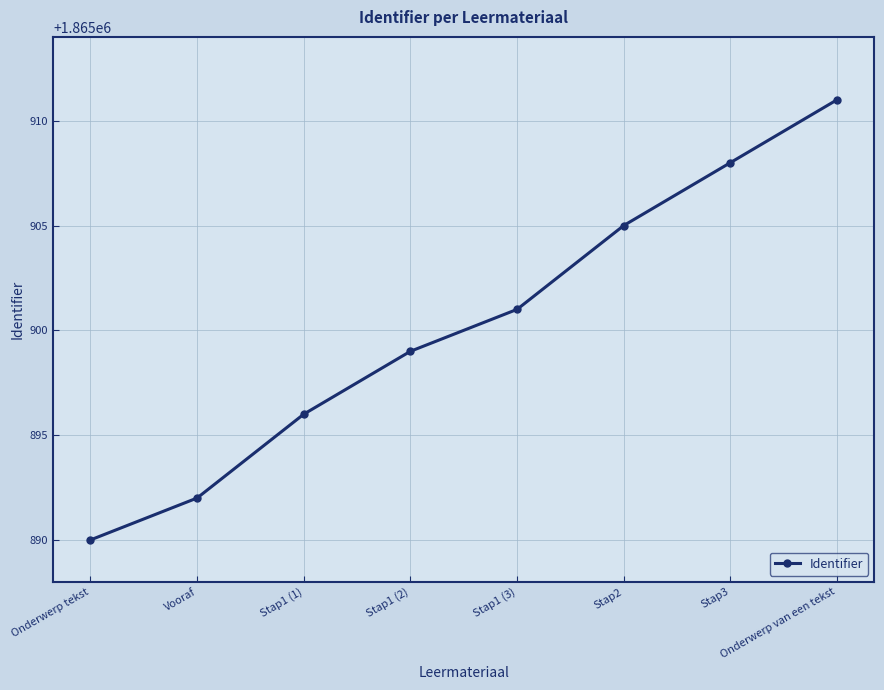

What is the average value?

1865900